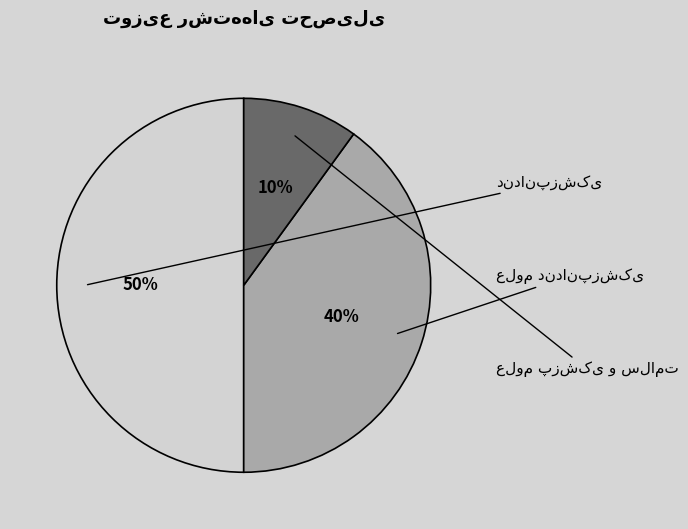

To the nearest percent, what percentage of the pie is علوم دندانپزشکی?

40%